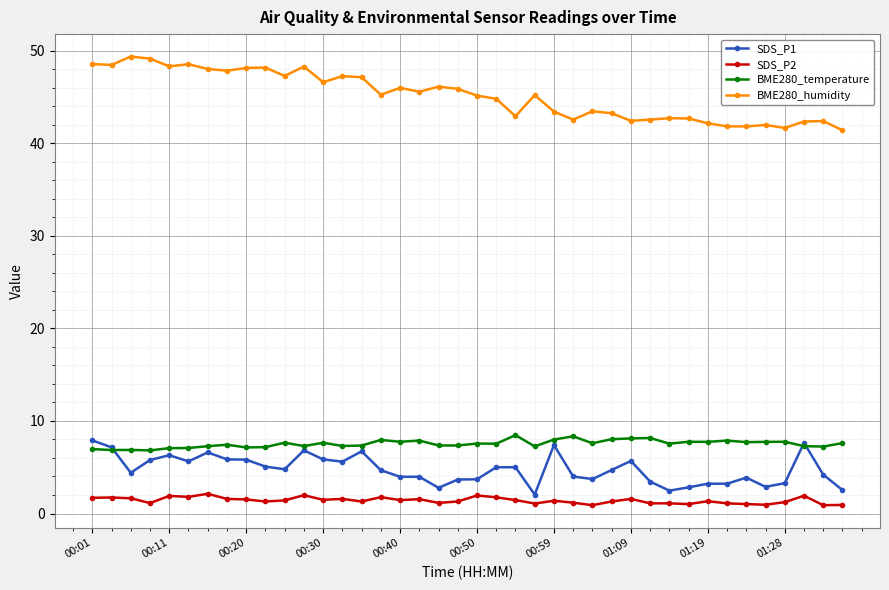

Does the chart have visible grid lines?

Yes